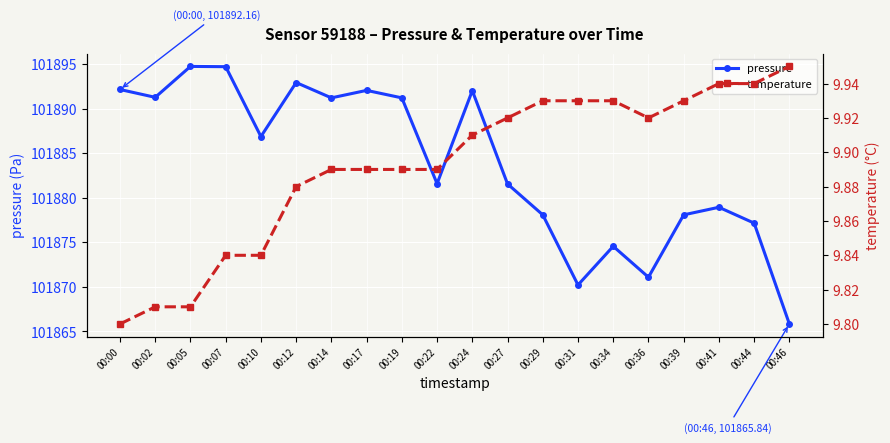

Rank the series by their average value, from highest to lowest.

pressure, temperature